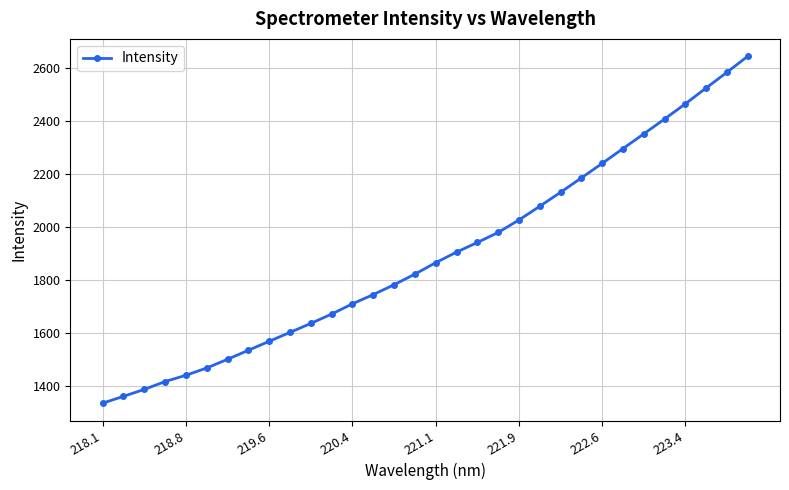

Reading right to left, transcribe all the data shown in this chart.

2643.5	2582.9	2523.8	2463.9	2406.7	2350.7	2295.0	2239.3	2184.4	2130.2	2077.5	2025.8	1978.6	1940.8	1904.5	1864.6	1821.5	1781.5	1744.3	1709.5	1670.8	1635.5	1601.7	1568.0	1534.1	1500.1	1467.2	1439.8	1416.0	1386.5	1360.2	1334.4